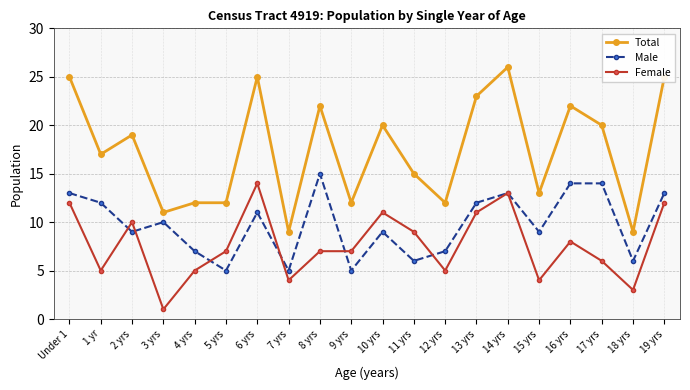

Which series has the largest range (max minus min)?

Total